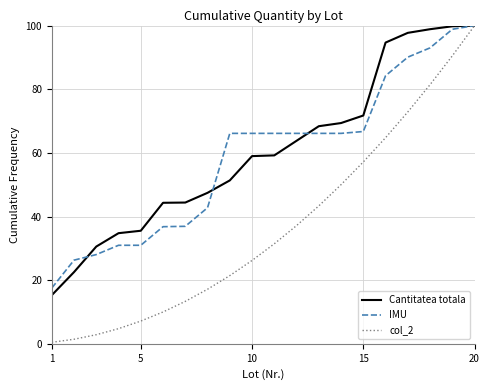

What is the maximum value shown in the chart?

100.0